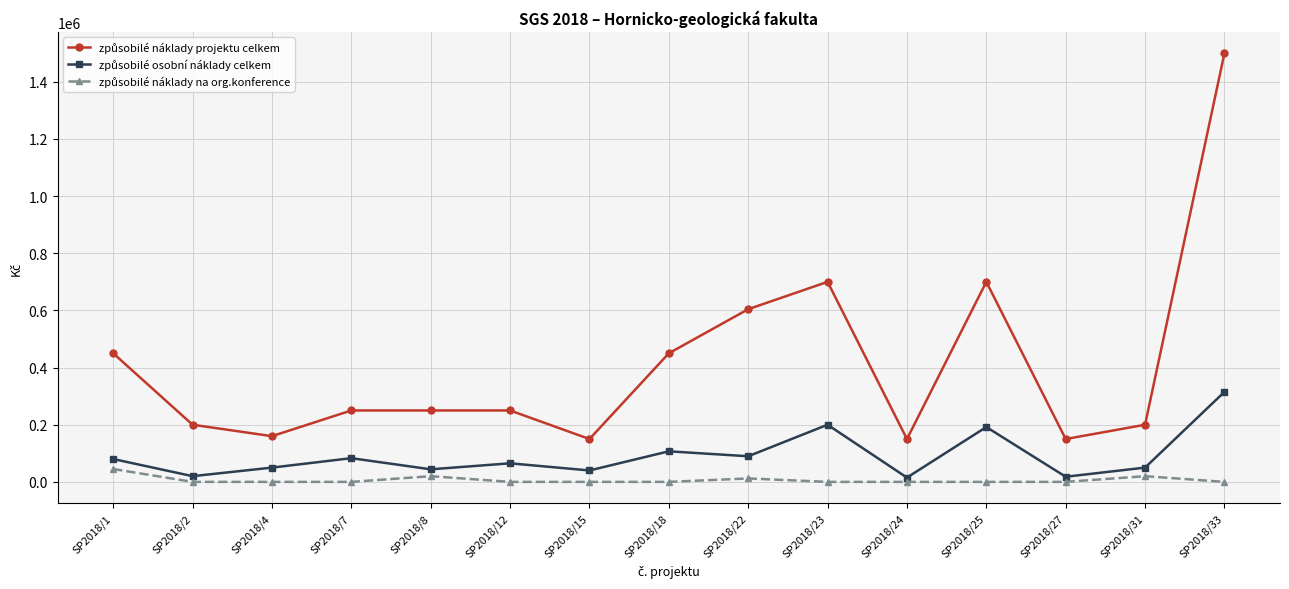

At which category is the sum across all series the highest?

SP2018/33